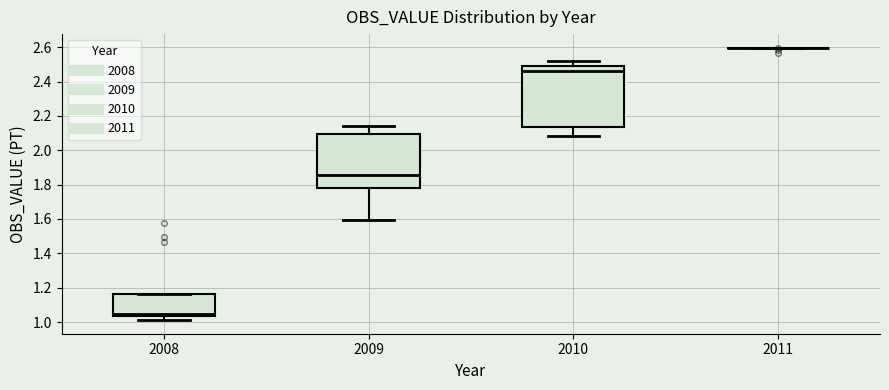

Which box is the tallest, from its lower edge to its upper edge?

2010